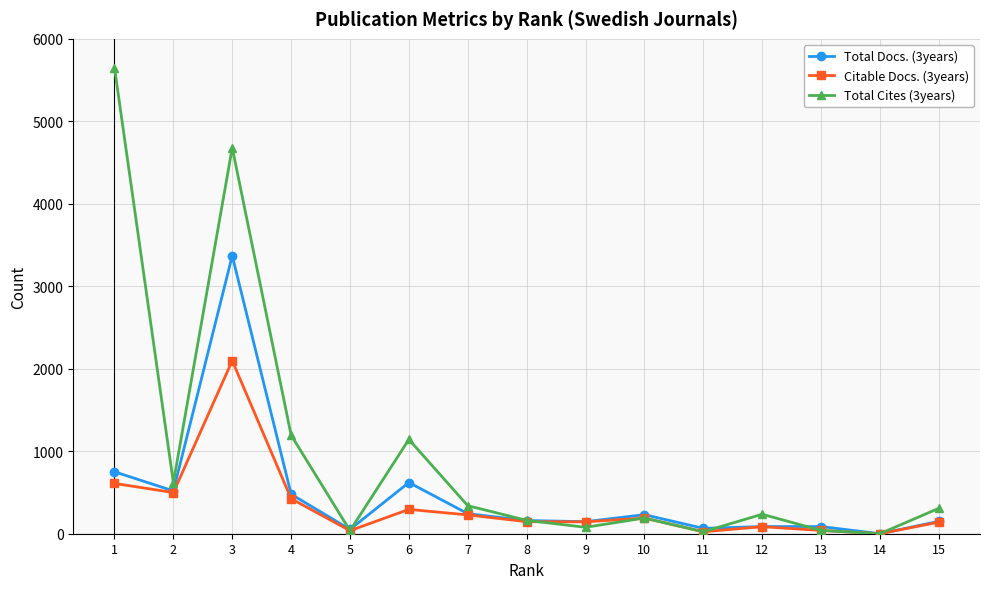

What is the value of the Total Cites (3years) point at the 6th from the left?

1143